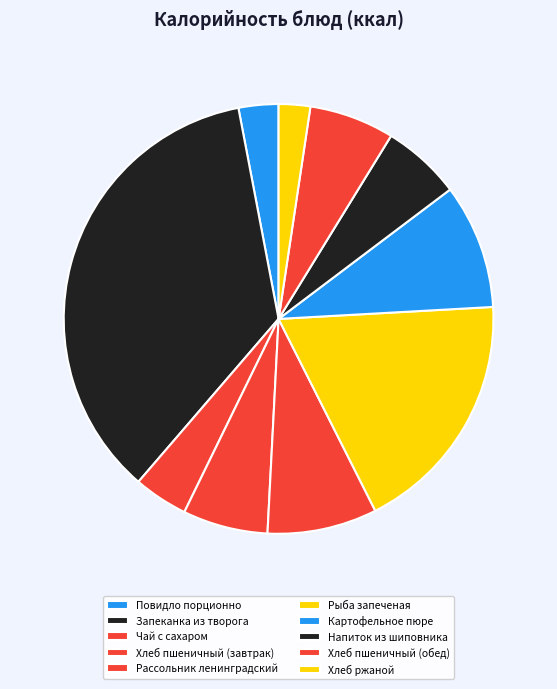

To the nearest percent, what is the average slice percentage?

10%